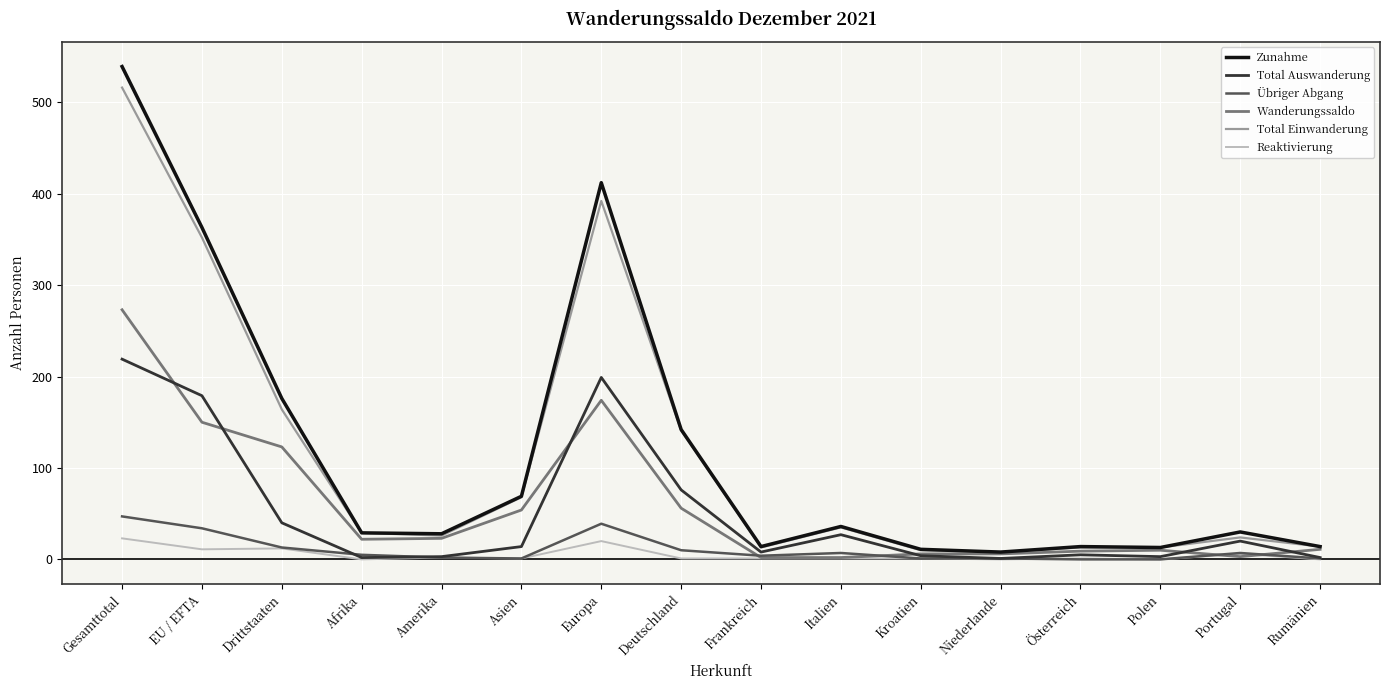

Which series has the widest spread of values?

Zunahme